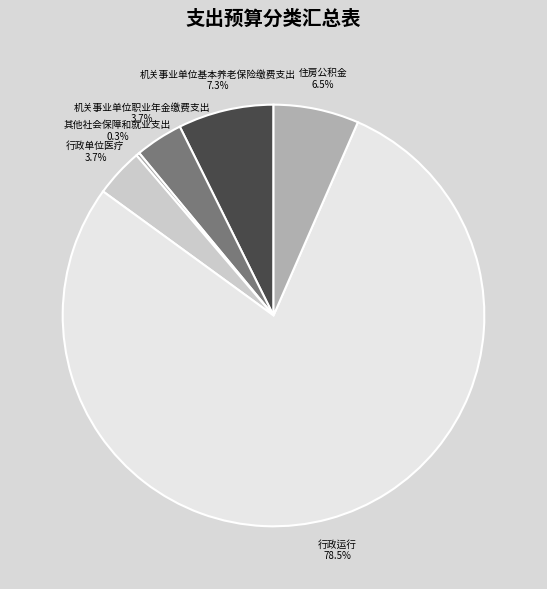

How much of the chart is everything except 机关事业单位职业年金缴费支出?

96.3%